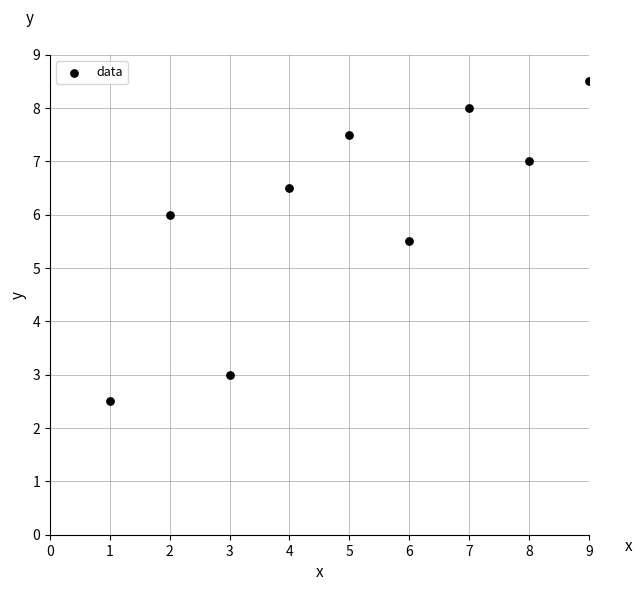

What Y value in the scatter plot is closest to 5?

5.5